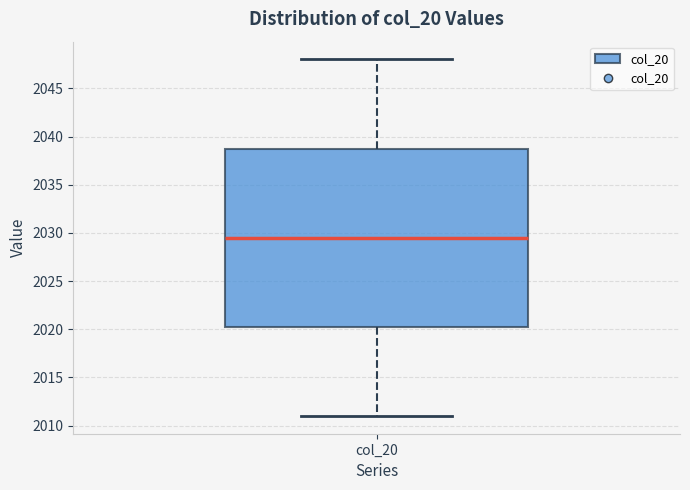

Transcribe this box plot: give where the median line is, the range the box spans, and where the two whiskers end, as read against the y-axis. The values are not printed on the chart, so give them approximately, as read against the axis.

median 2029.5, box 2020.5 to 2039.0, whiskers 2011.0 to 2048.0